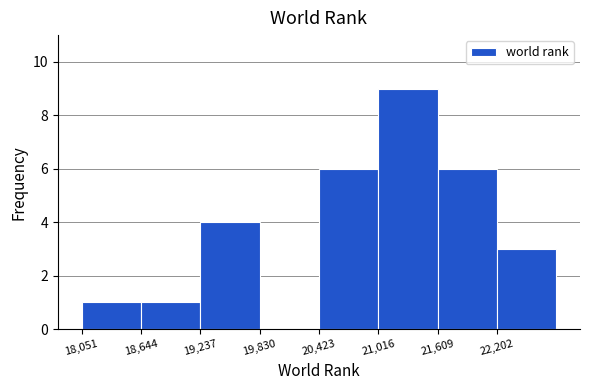

Which range on the x-axis has the tallest bar?

21000 to 21600